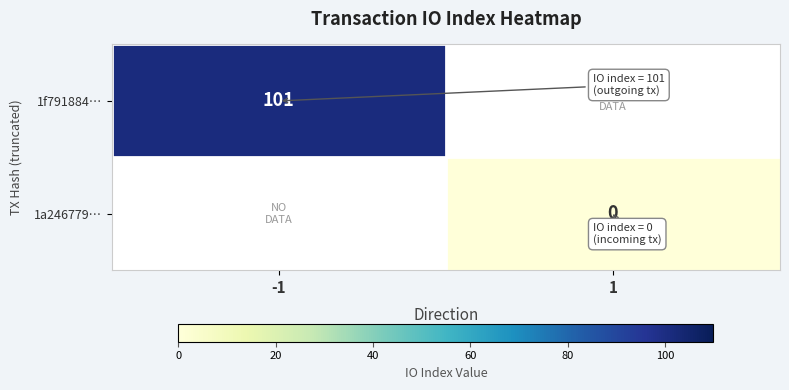

True or false: 1f791884… has a value of 67.8 at -1.

False